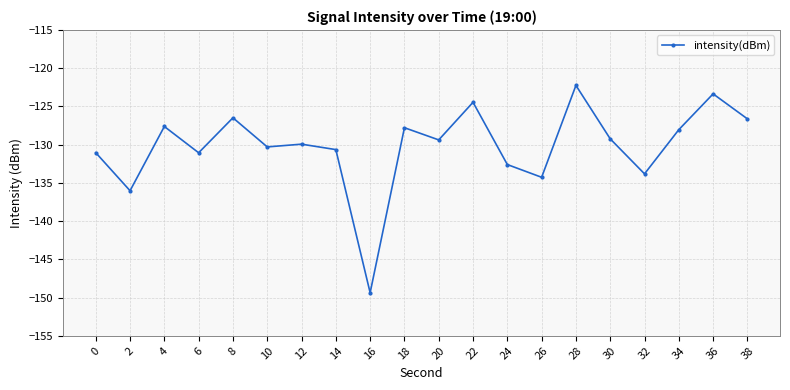

True or false: the data shows -132.6 at 24.

True